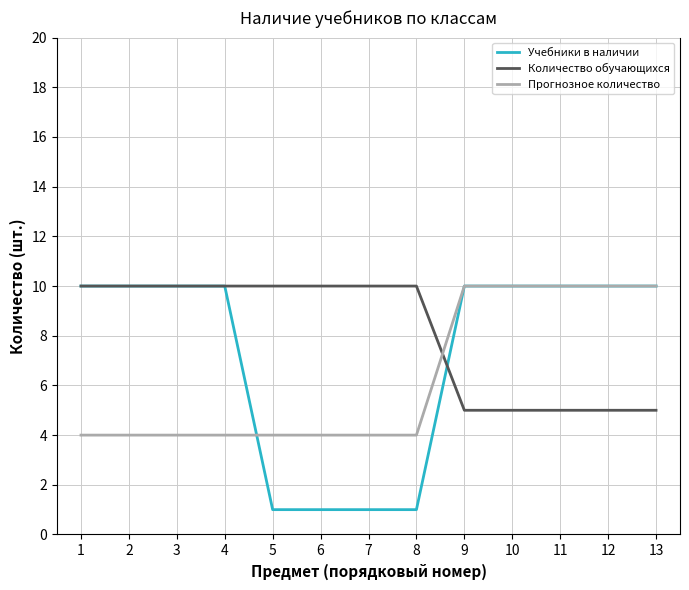

Count the number of data series in this chart.

3